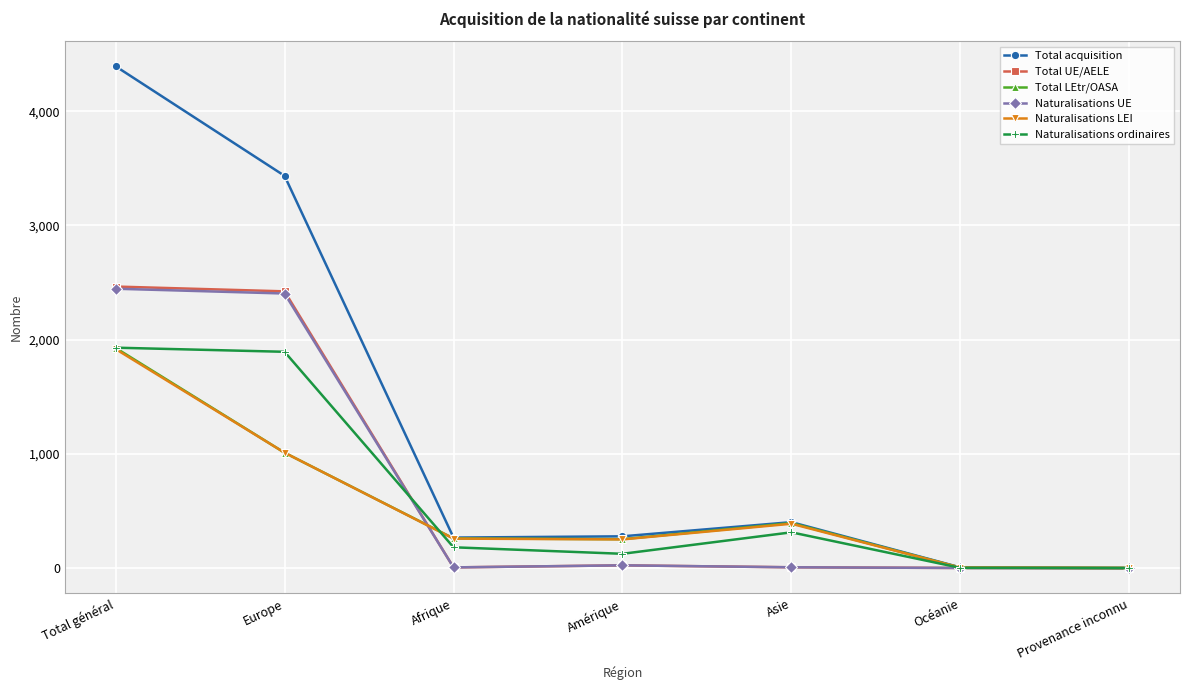

The value of Naturalisations LEI at Afrique is 259. True or false?

True